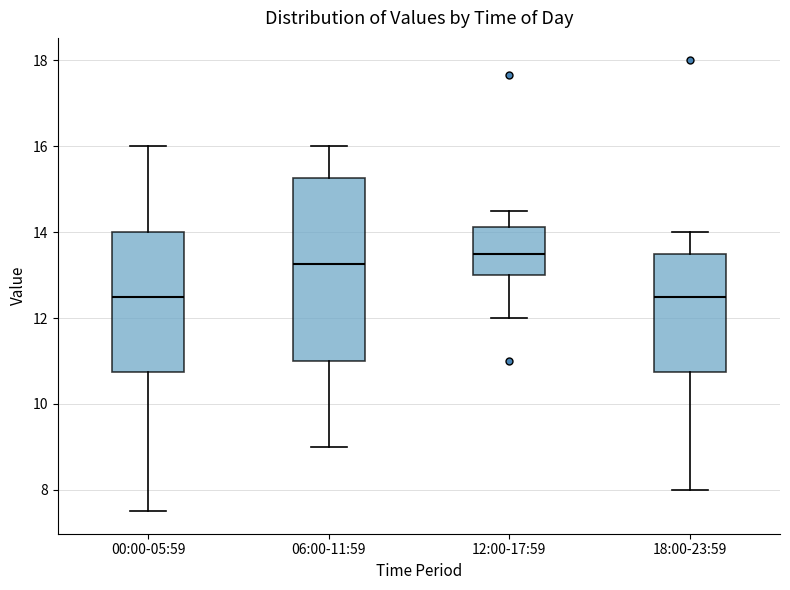

Where is the upper edge of the box for 12:00-17:59 on the y-axis? The values are not printed on the chart, so give them approximately, as read against the axis.

14.2